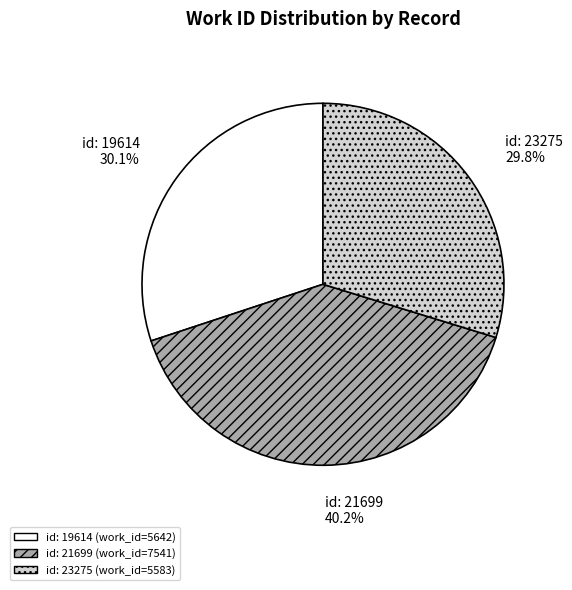

How many segments does this pie chart have?

3